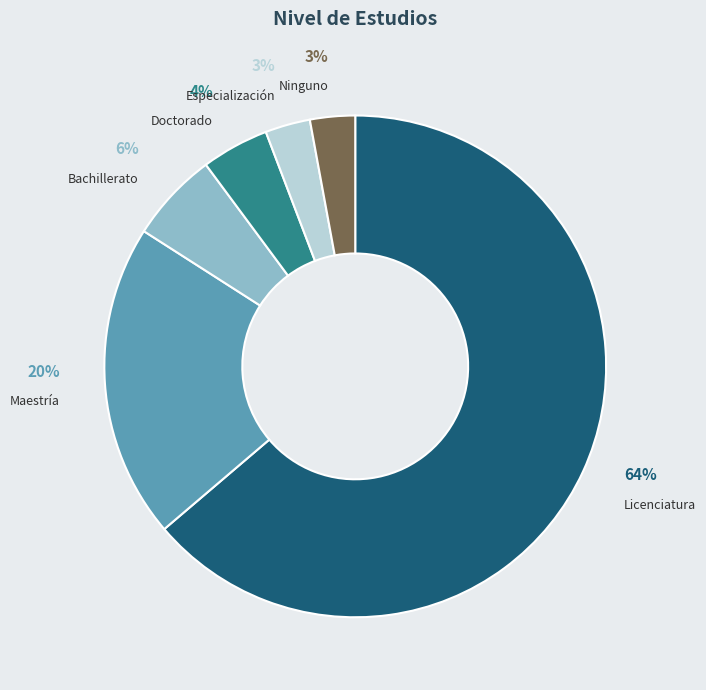

How many slices are in this pie chart?

6